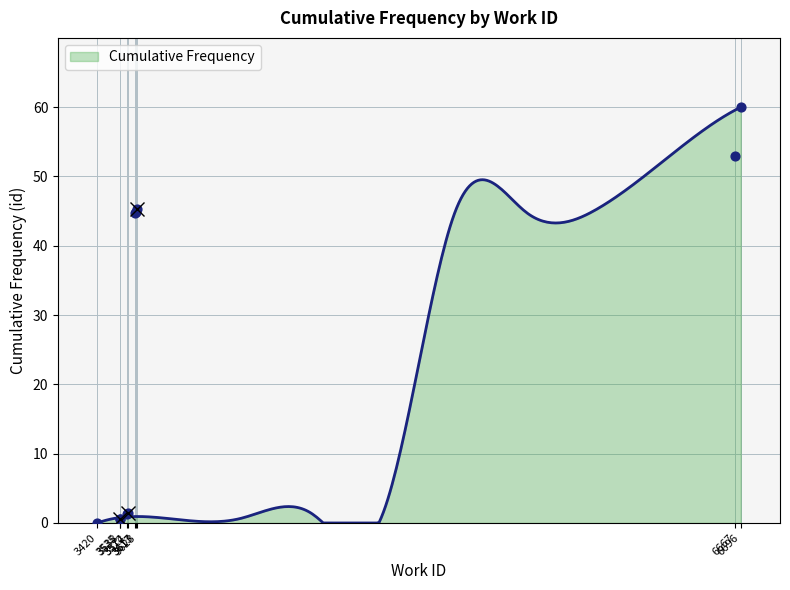

Between 6696 and 3574, which is larger?

6696